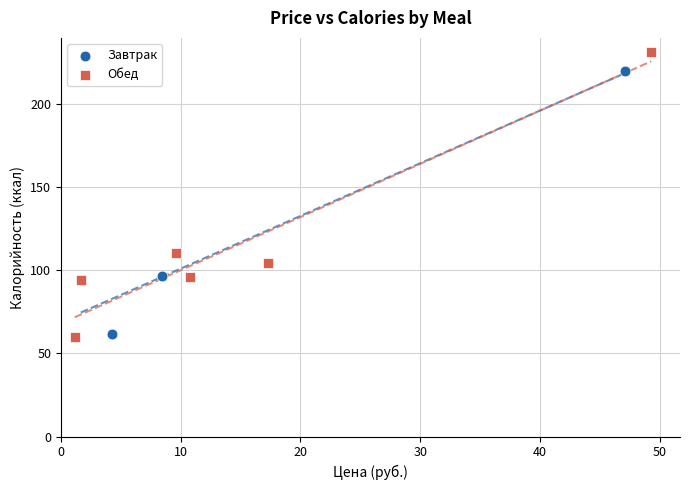

Which series reaches the maximum Y coordinate?

Обед